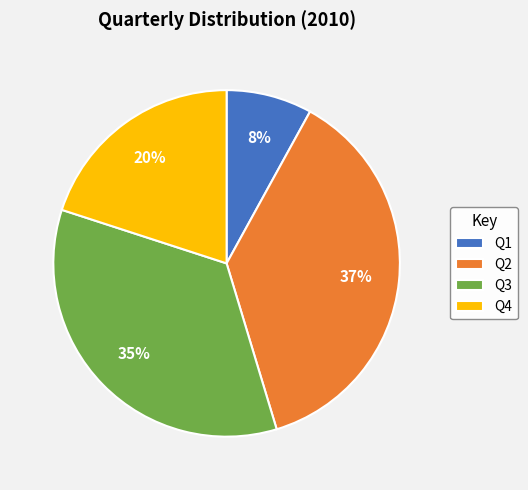

Is Q1 the majority of the pie?

No